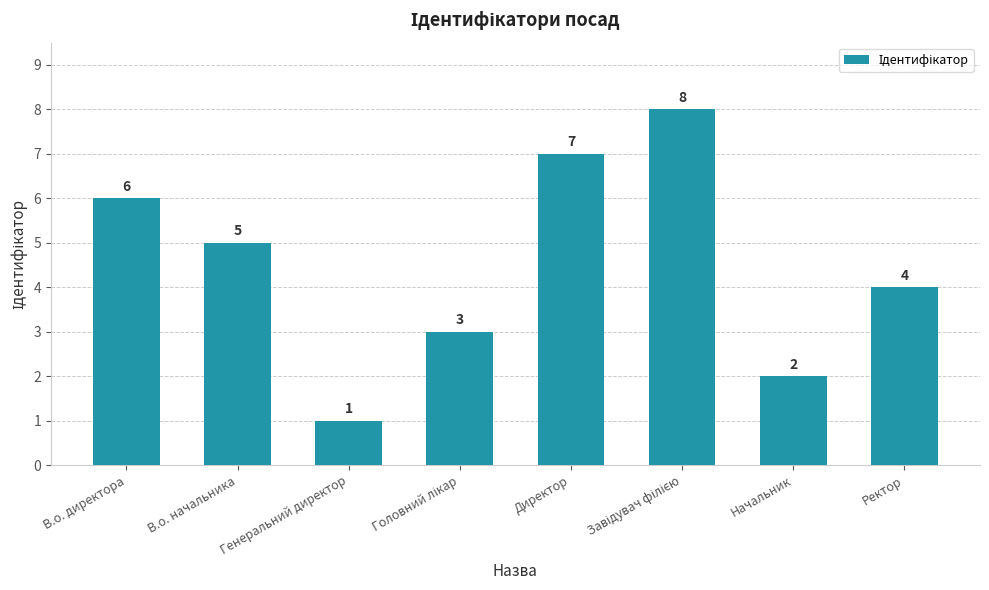

How many bars are there in total?

8